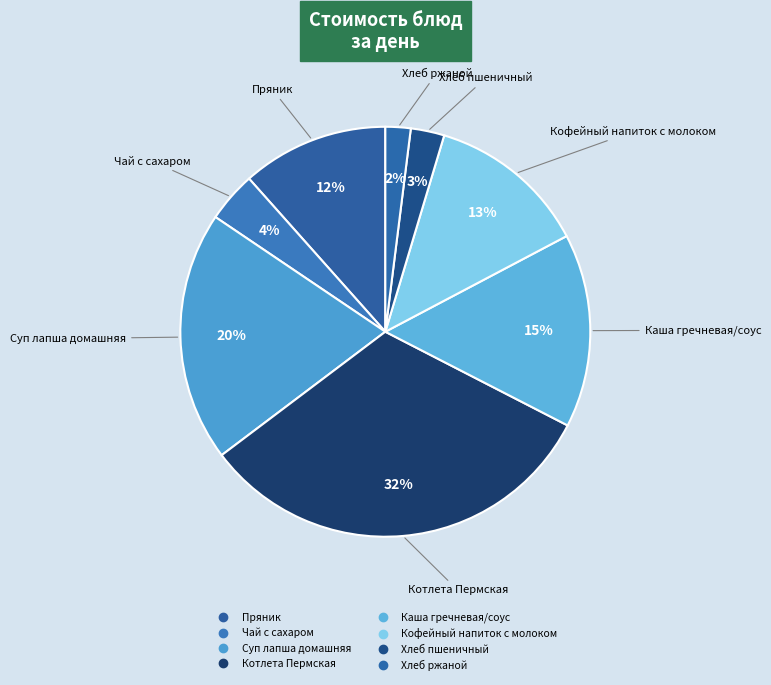

What is the largest slice in the pie chart?

Котлета Пермская